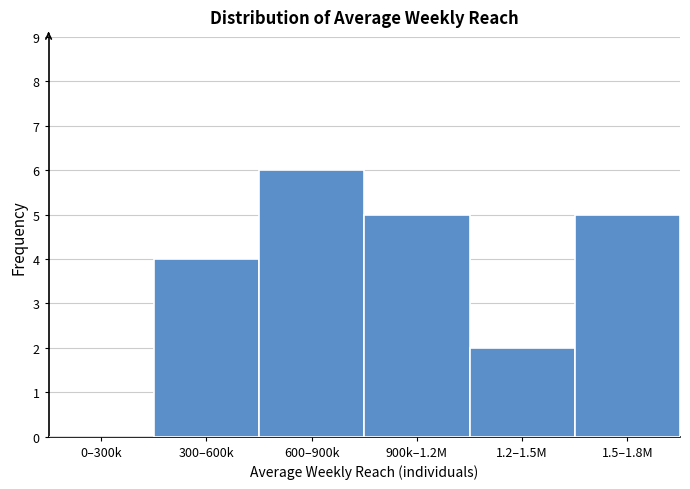

Reading left to right, transcribe all the data shown in this chart.

0–300k=0	300–600k=4	600–900k=6	900k–1.2M=5	1.2–1.5M=2	1.5–1.8M=5